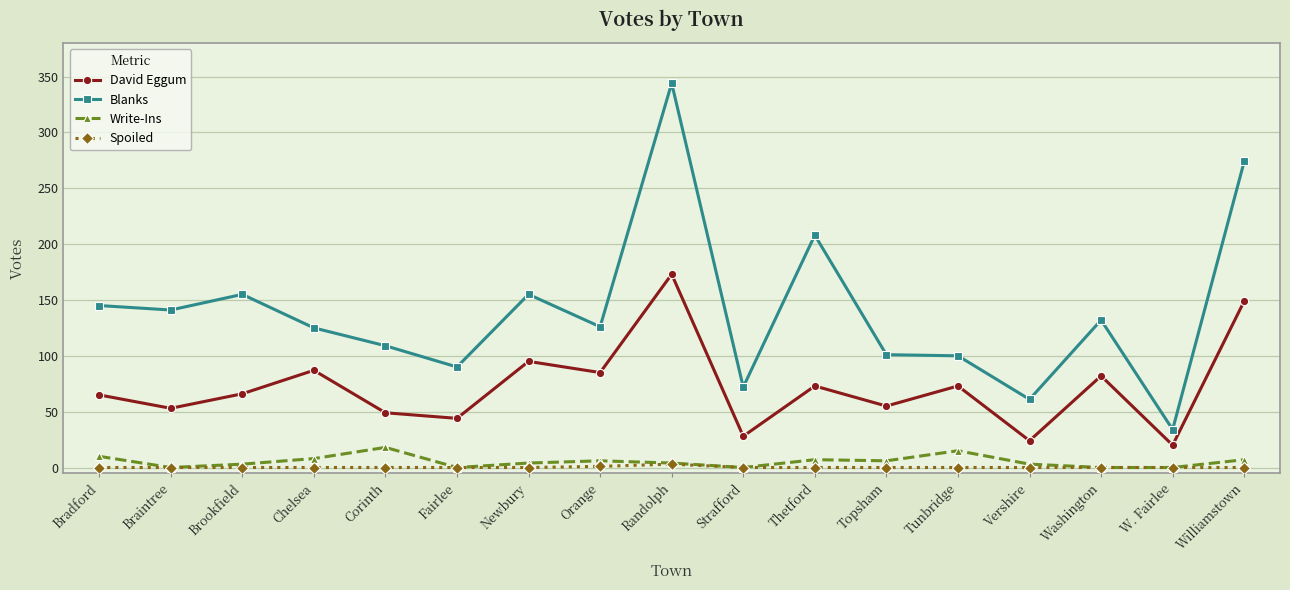

At how many categories does at least one series exceed 279?

1